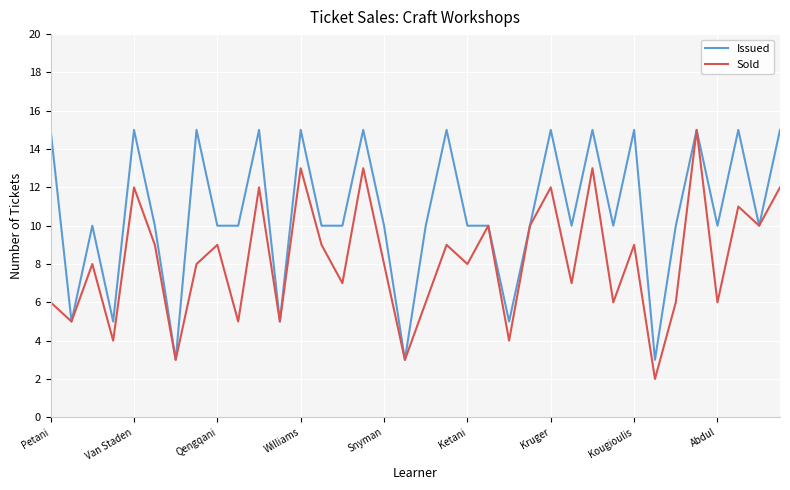

Rank the series by their average value, from lowest to highest.

Sold, Issued